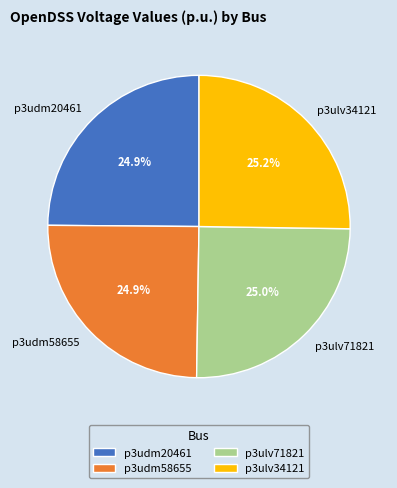

Do p3ulv71821 and p3udm58655 together represent more than half of the pie?

No